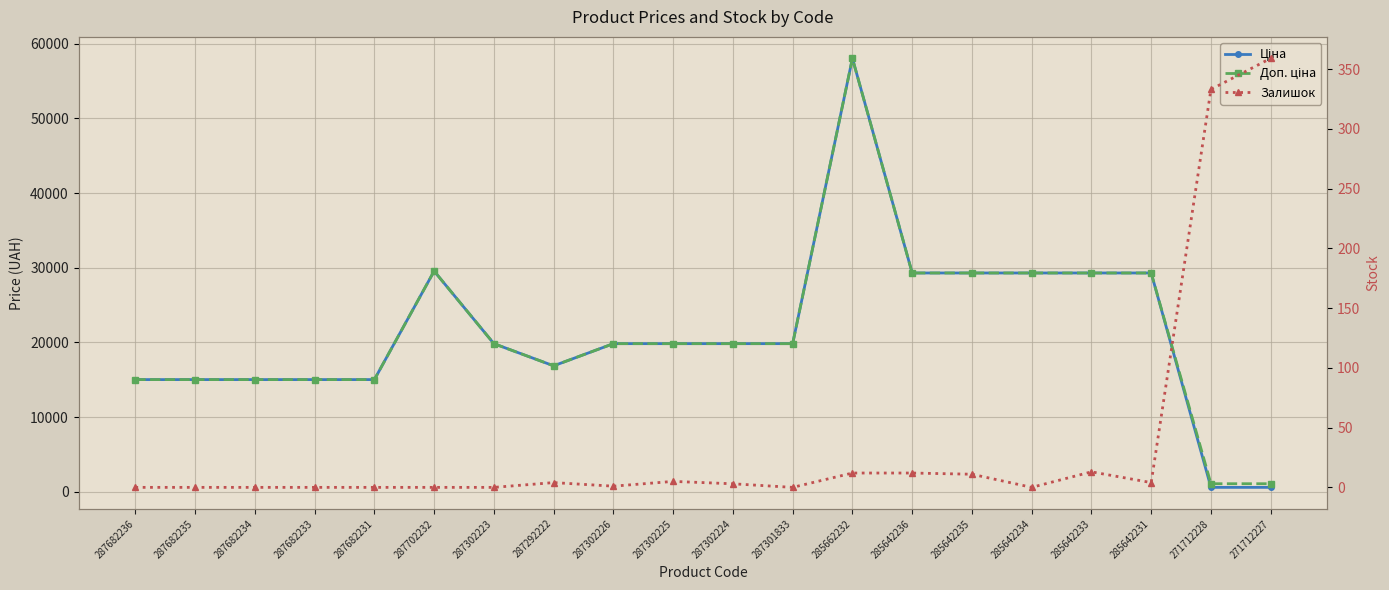

Between 287702232 and 271712227, which series saw the biggest shift?

Ціна